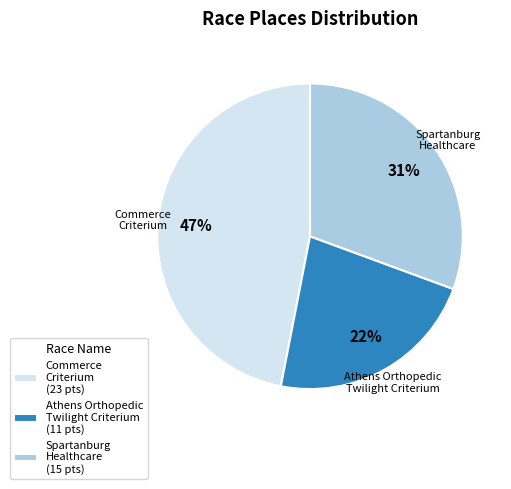

Which has a higher value, Commerce Criterium (23 pts) or Spartanburg Healthcare (15 pts)?

Commerce Criterium (23 pts)